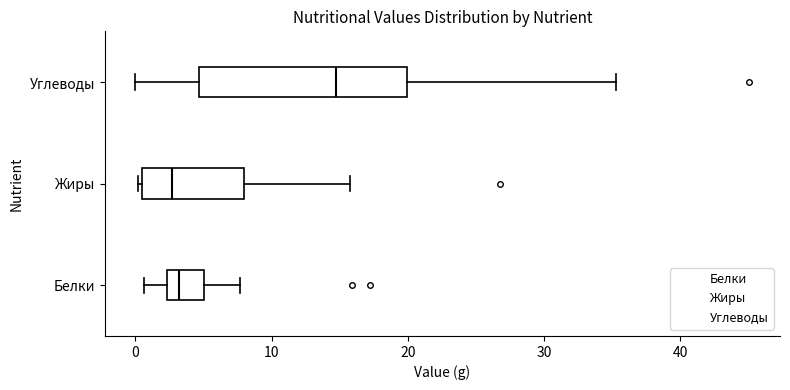

Reading bottom to top, transcribe this box plot: for each box, give where its median line is, the range the box spans, and where its two whiskers end, as read against the x-axis. The values are not printed on the chart, so give them approximately, as read against the axis.

Белки: median 3, box 2 to 5, whiskers 1 to 8
Жиры: median 3, box 0 to 8, whiskers 0 to 16
Углеводы: median 15, box 5 to 20, whiskers 0 to 35